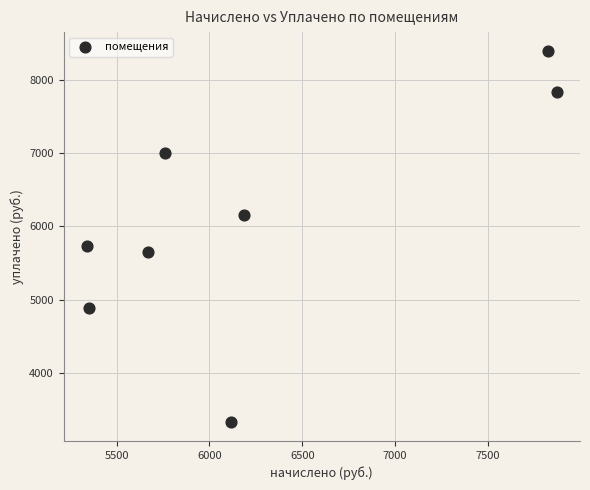

What Y value in the scatter plot is closest to 5861?

5735.6